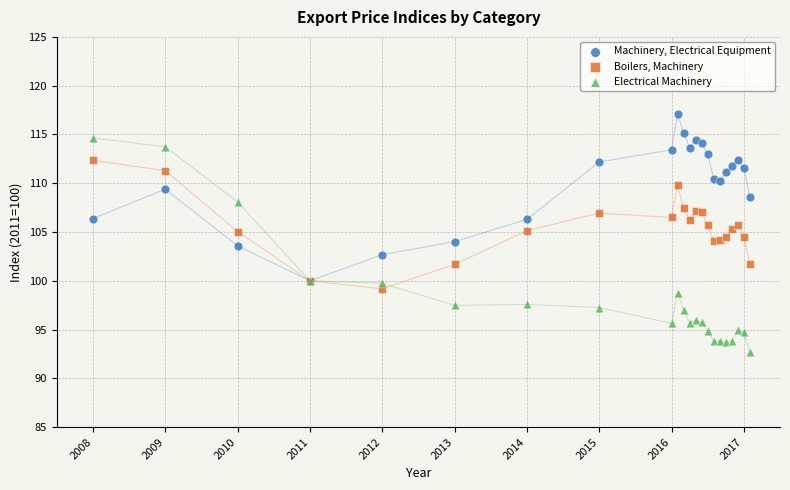

Which series reaches the maximum Y coordinate?

Machinery, Electrical Equipment